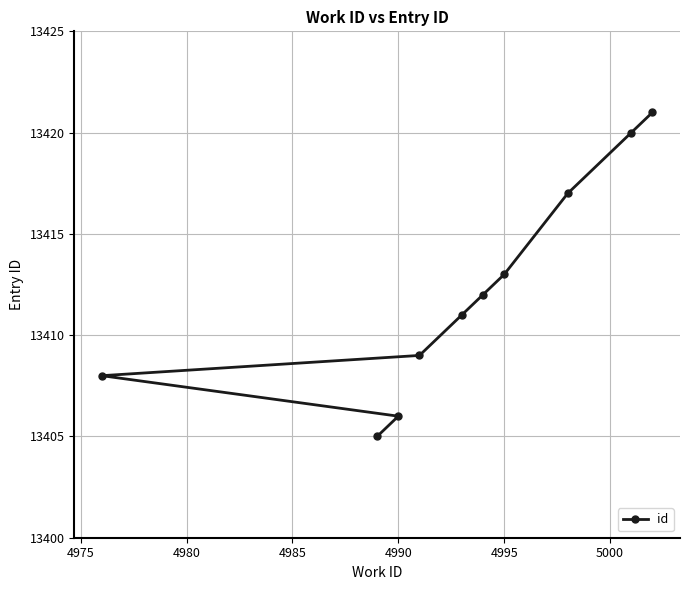

What is the maximum value shown in the chart?

13421